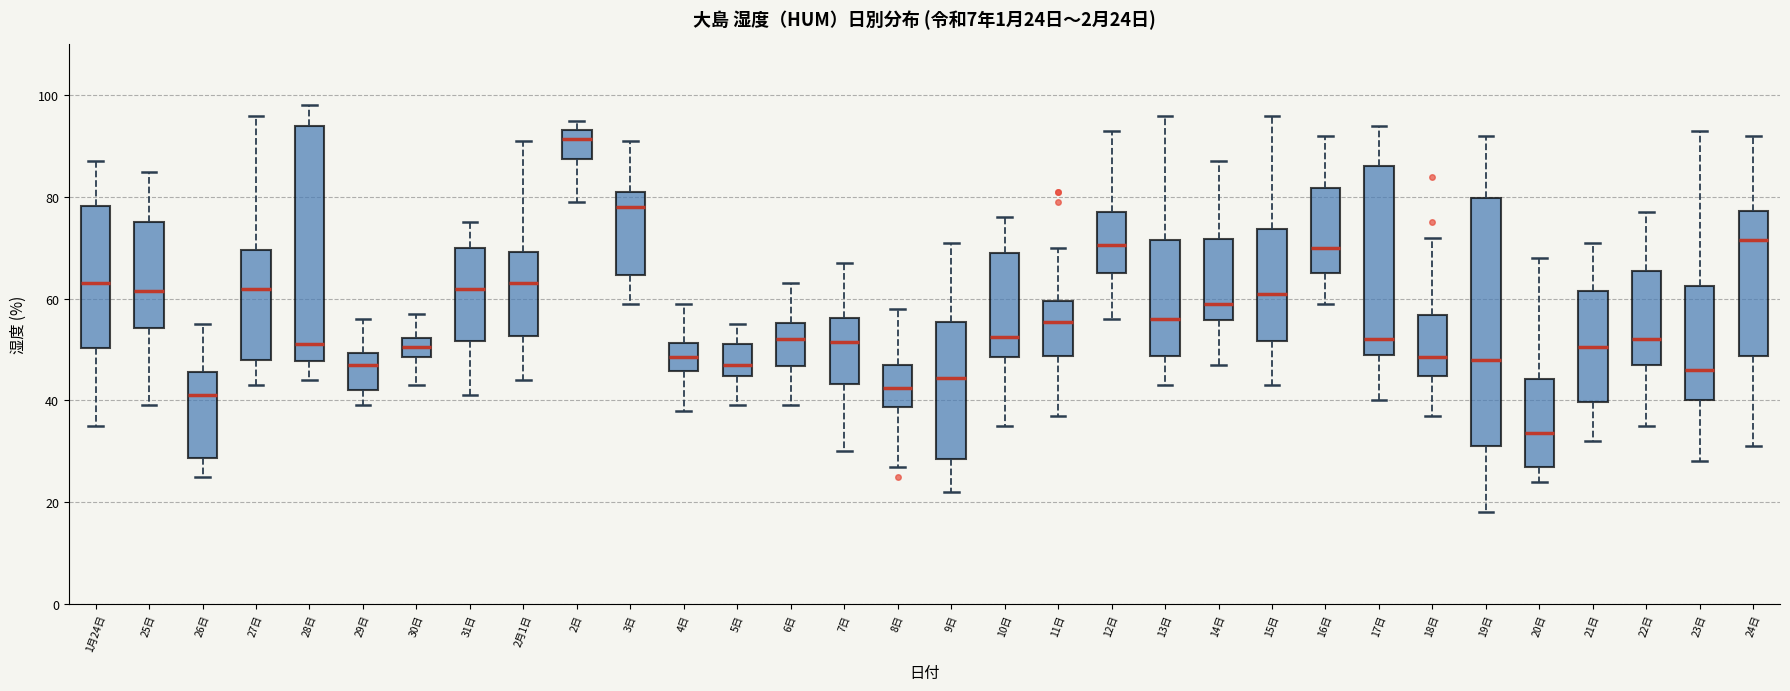

Which box has the lowest median line?

20日